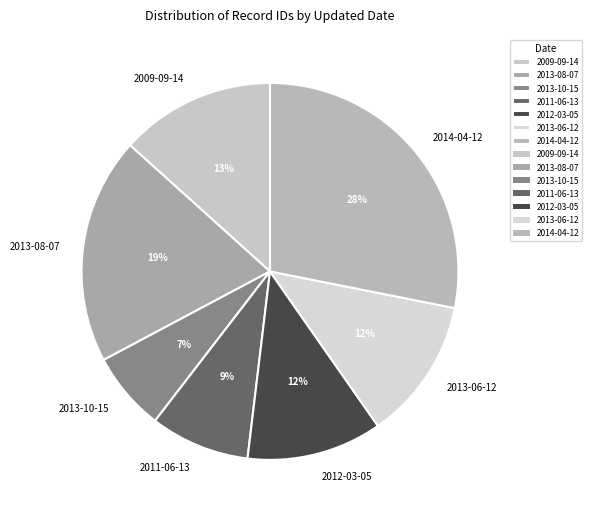

The 2012-03-05 slice represents 27% of the pie. True or false?

False